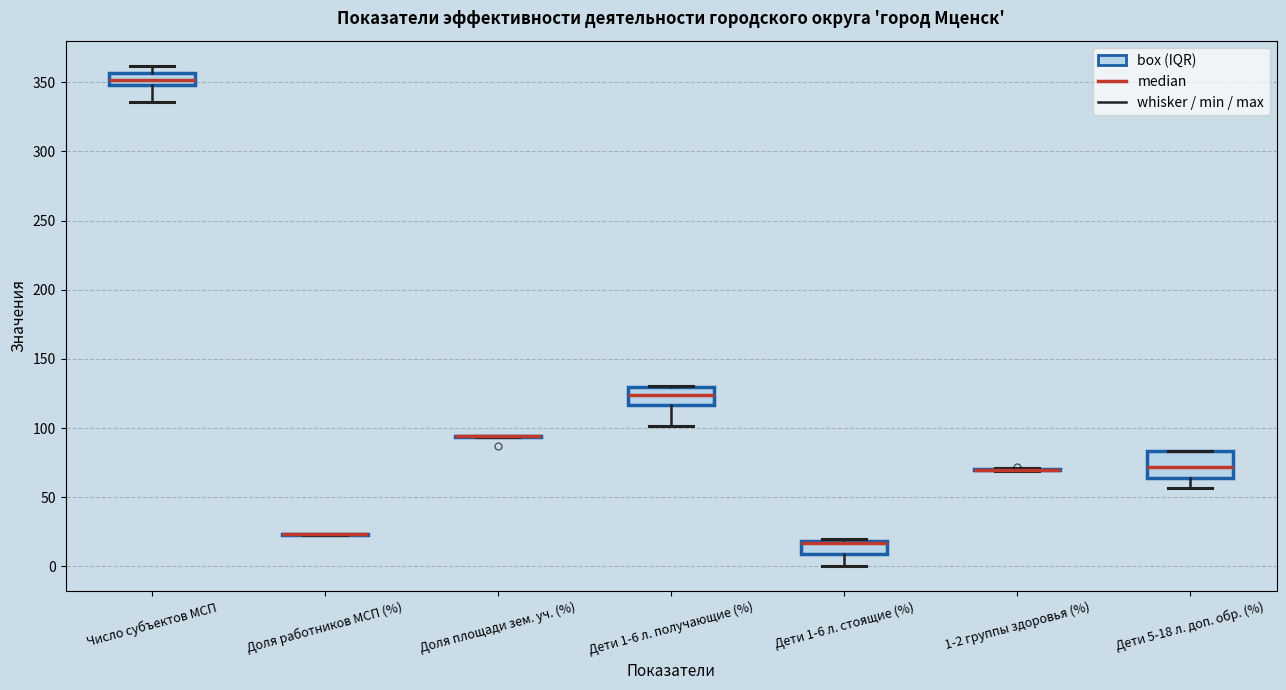

Which box is the tallest, from its lower edge to its upper edge?

Дети 5-18 л. доп. обр. (%)